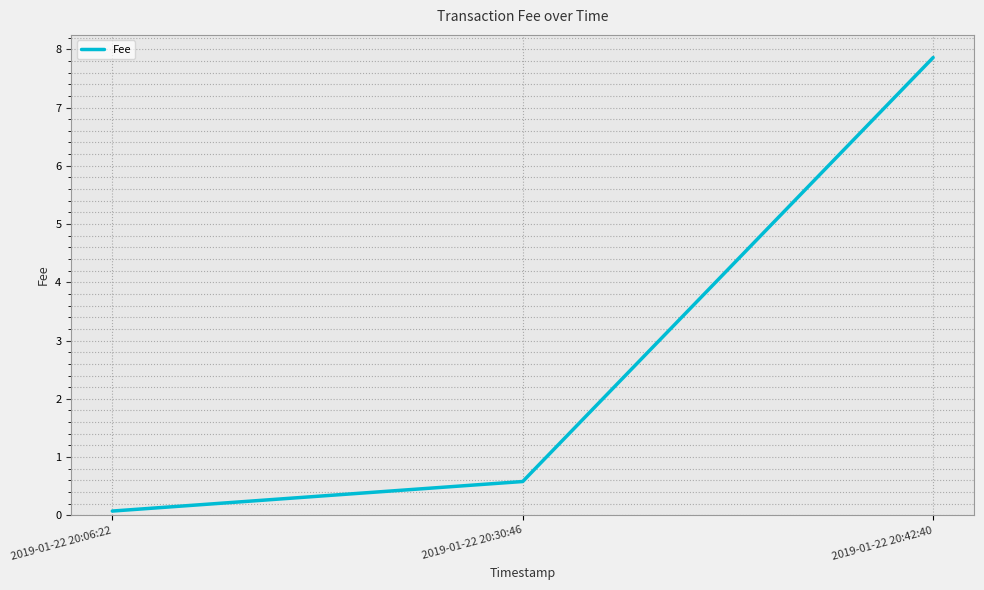

What is the maximum value shown in the chart?

7.9